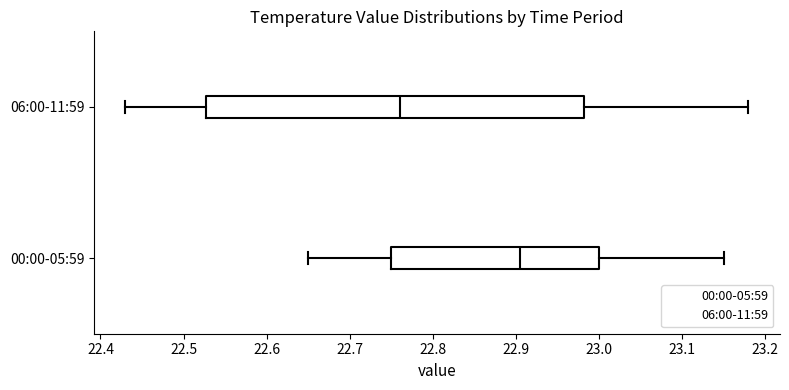

Which box is the widest, from its left edge to its right edge?

06:00-11:59